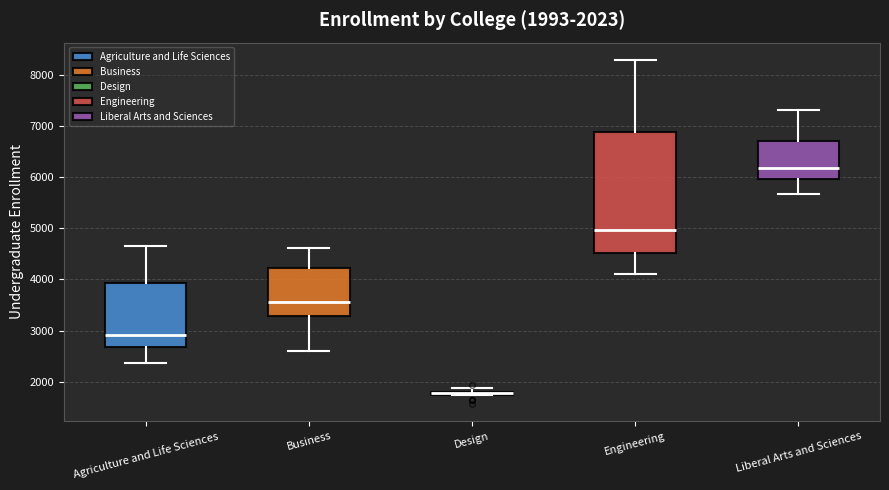

Comparing the boxes themselves (not the whiskers), which one is the tallest?

Engineering